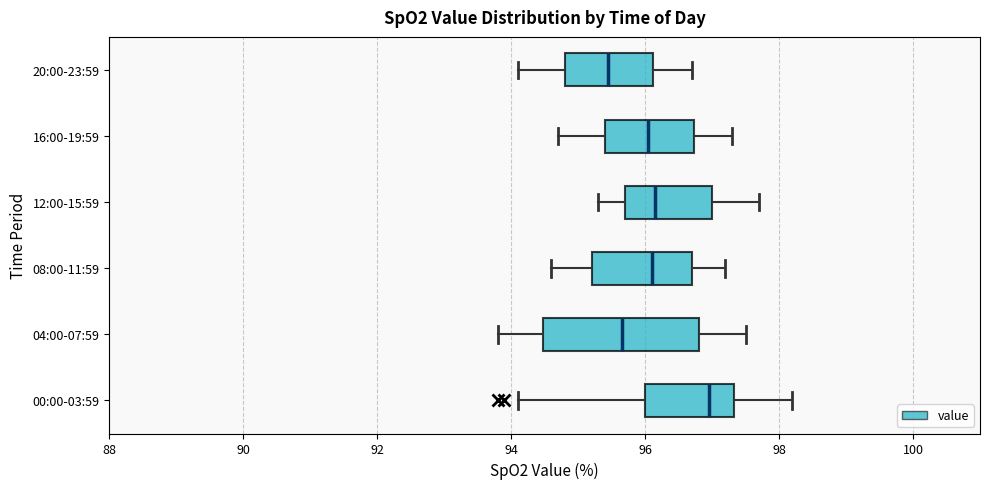

Which box's median line is the furthest to the left?

20:00-23:59